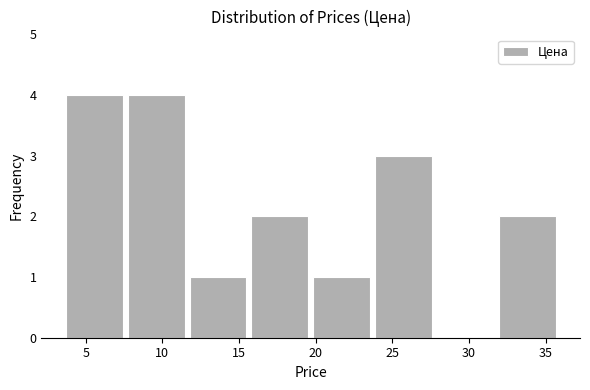

Reading left to right, transcribe this chart: for each bar, give the range it covers on the x-axis and its height. Neither the bar edges nor the heights are printed on the chart, so give them approximately, as read against the axes.

3.5 to 7.5: 4
7.5 to 11.5: 4
11.5 to 15.5: 1
15.5 to 19.5: 2
19.5 to 23.5: 1
23.5 to 27.5: 3
27.5 to 32.0: 0
32.0 to 36.0: 2